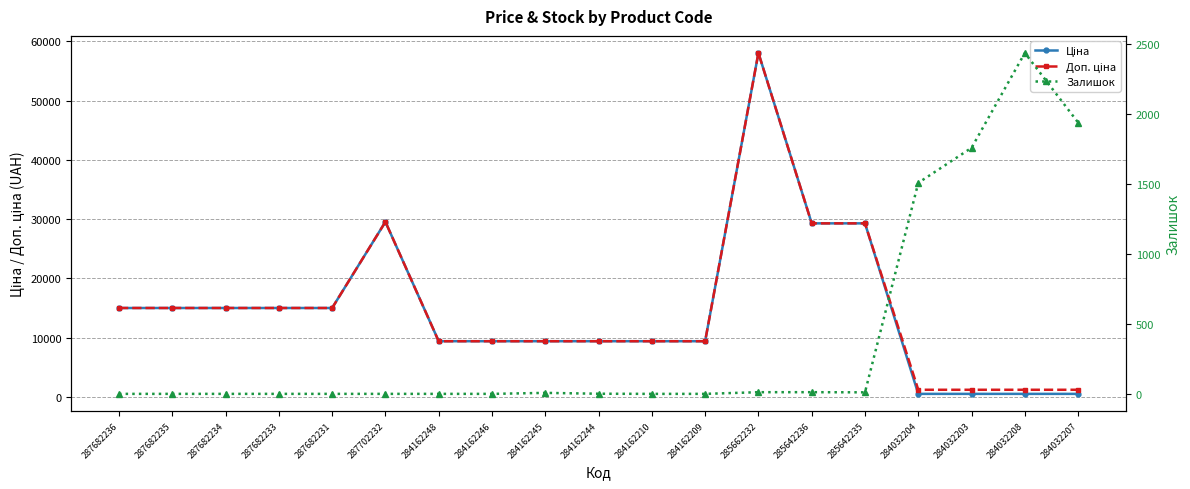

What is the total value across all series at 284032207?

3698.6